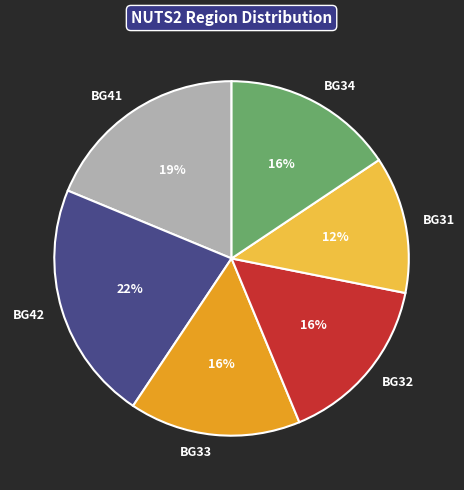

Which category has the biggest portion of the pie?

BG42